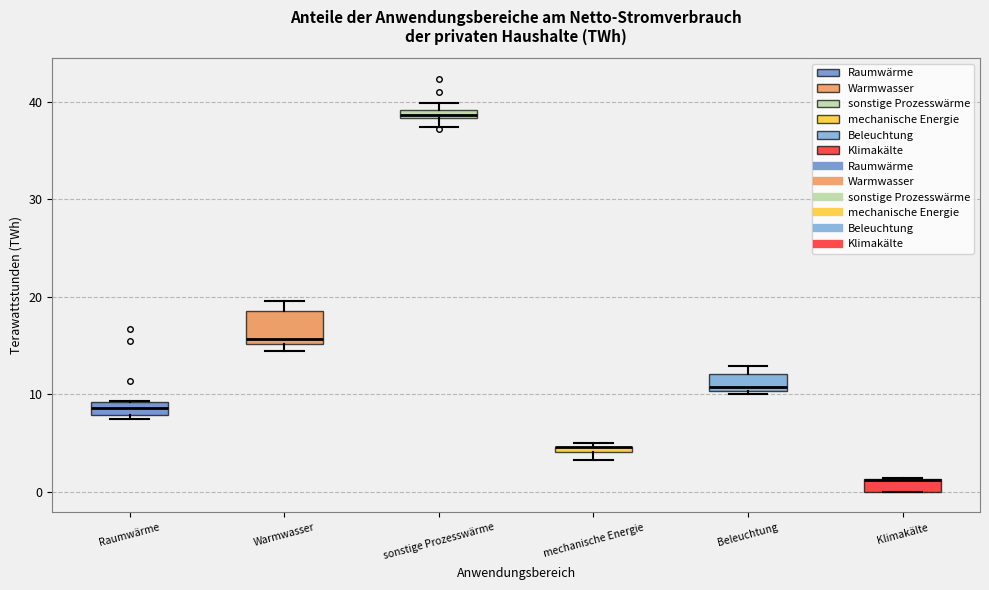

Where is the lower edge of the box for Warmwasser on the y-axis? The values are not printed on the chart, so give them approximately, as read against the axis.

15